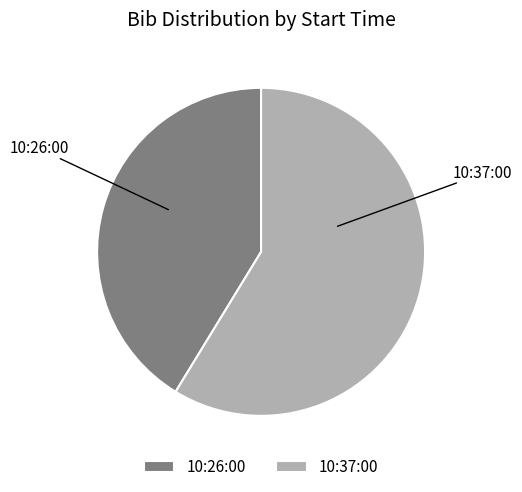

Is there a majority slice in this chart?

Yes